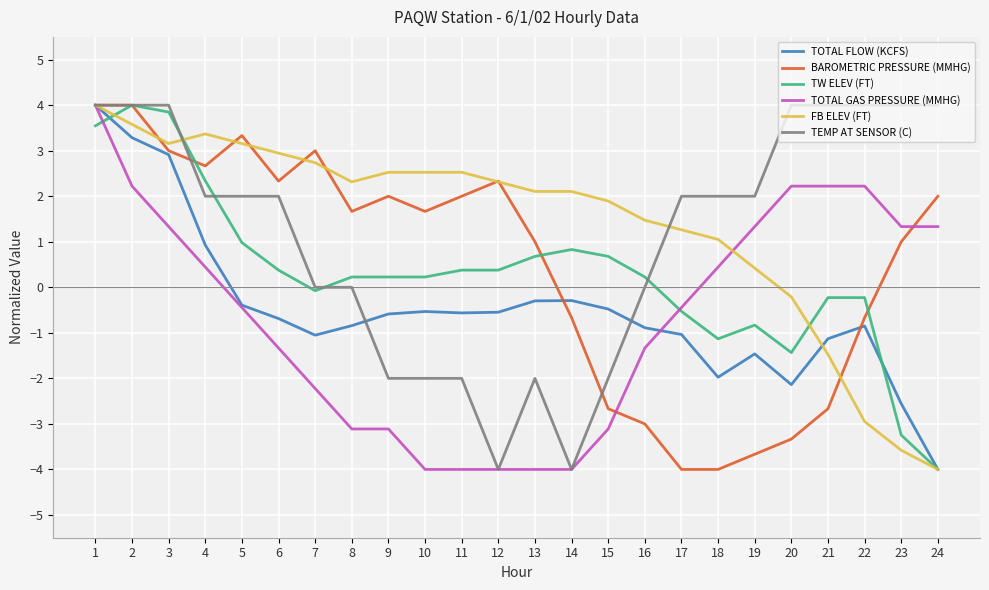

What is the sum of the FB ELEV (FT) values at 3 and 7?

5.9